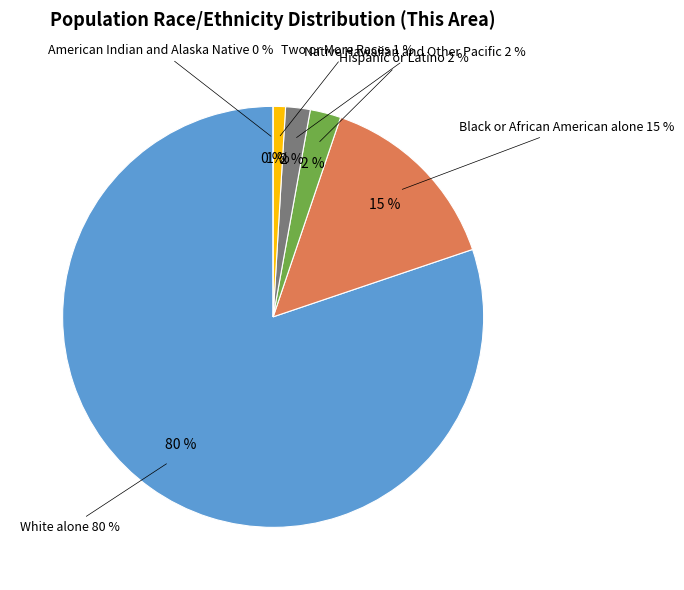

What percentage is NOT represented by American Indian and Alaska Native?

100.0%